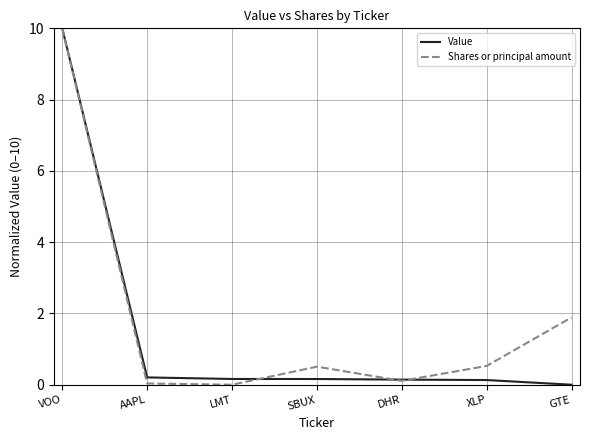

Is this an area chart (filled region under the line)?

No